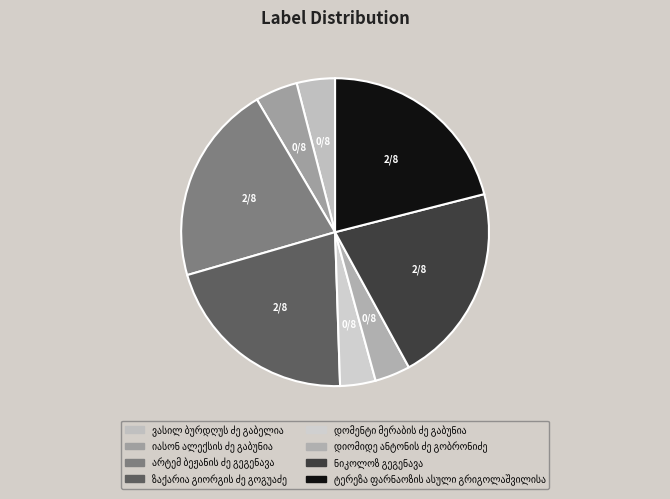

Rank the categories by value from lowest to highest.

დიომიდე ანტონის ძე გობრონიძე, დომენტი მერაბის ძე გაბუნია, ვასილ ბურდღუს ძე გაბელია, იასონ ალექსის ძე გაბუნია, ნიკოლოზ გეგენავა, ტერეზა ფარნაოზის ასული გრიგოლაშვილისა, არტემ ბეჟანის ძე გეგენავა, ზაქარია გიორგის ძე გოგუაძე